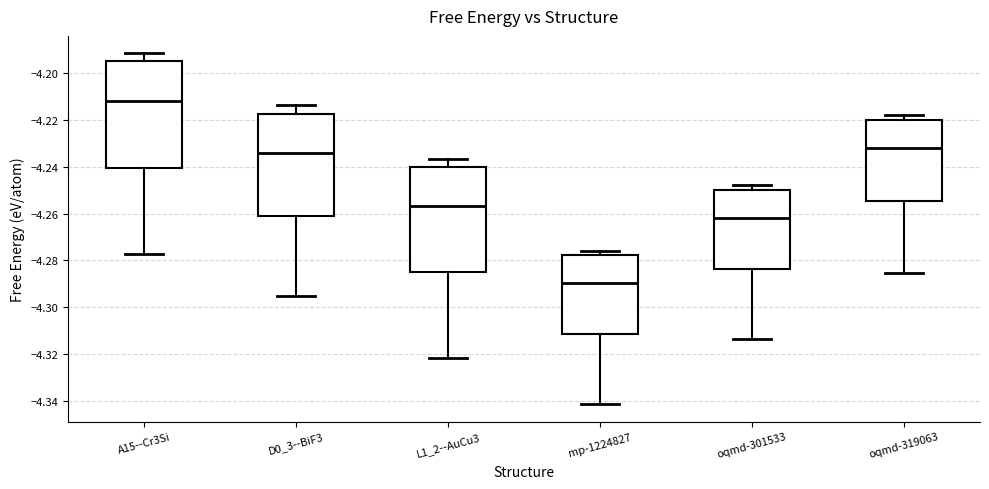

Which box's median line is the highest?

A15--Cr3Si